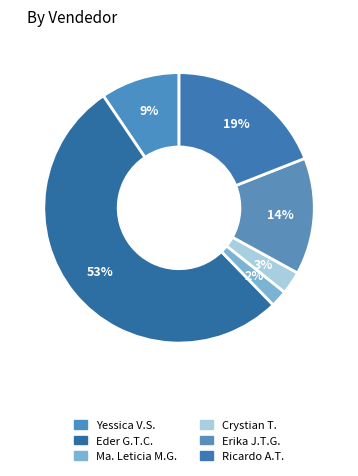

To the nearest percent, what is the average slice percentage?

17%